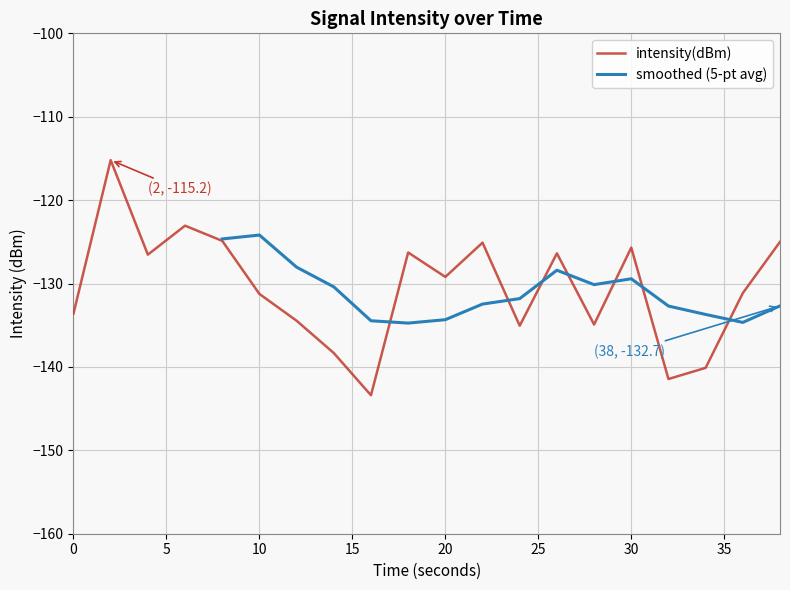

How many points are higher than both their immediate neighbors (excluding endpoints)?

6